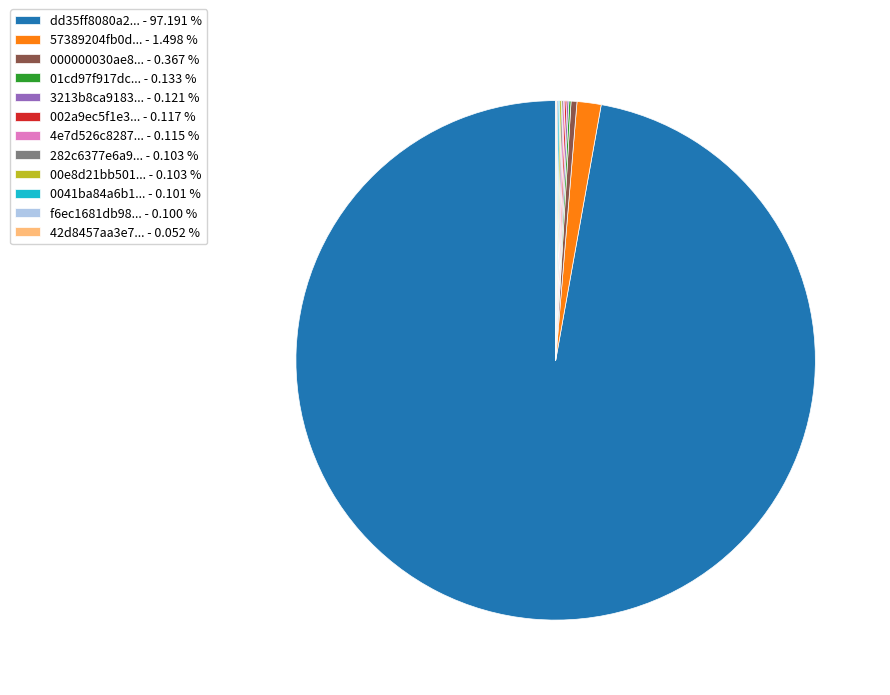

Which slice represents more than half of the pie?

dd35ff8080a2... - 97.191 %